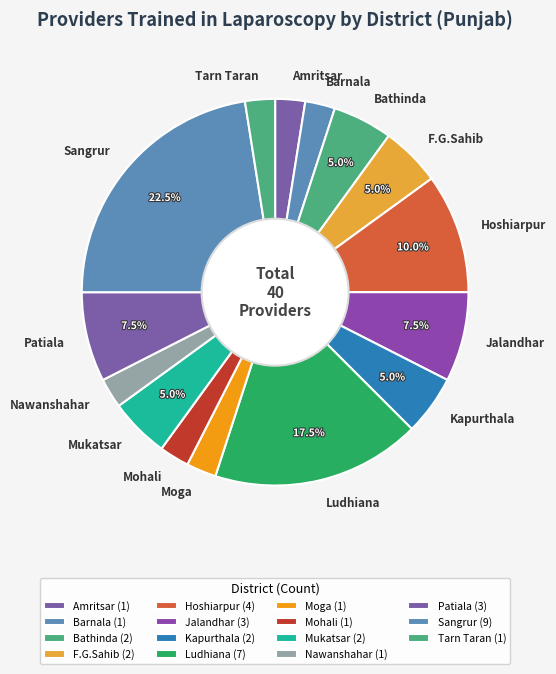

Does any single category account for the majority?

No